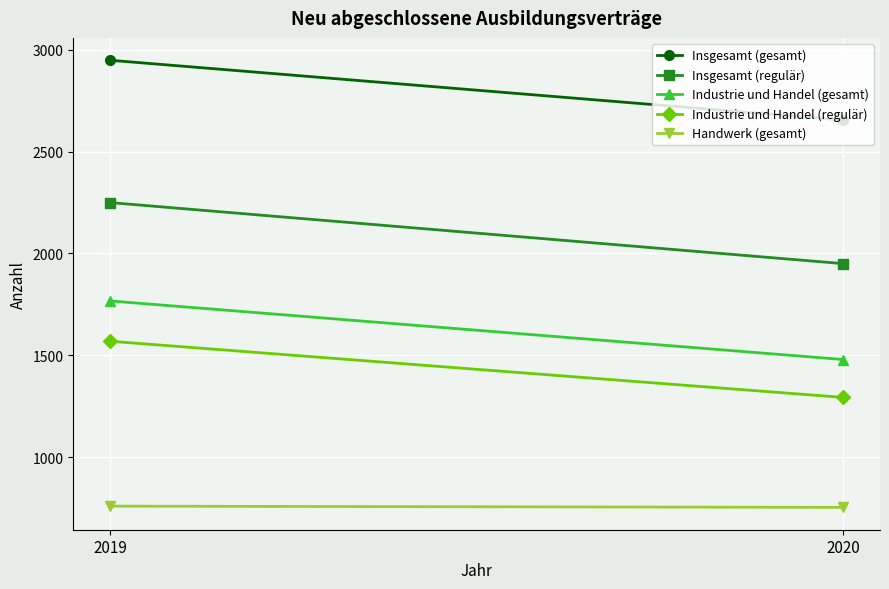

What is the value of the Insgesamt (gesamt) point at the 1st from the left?

2949